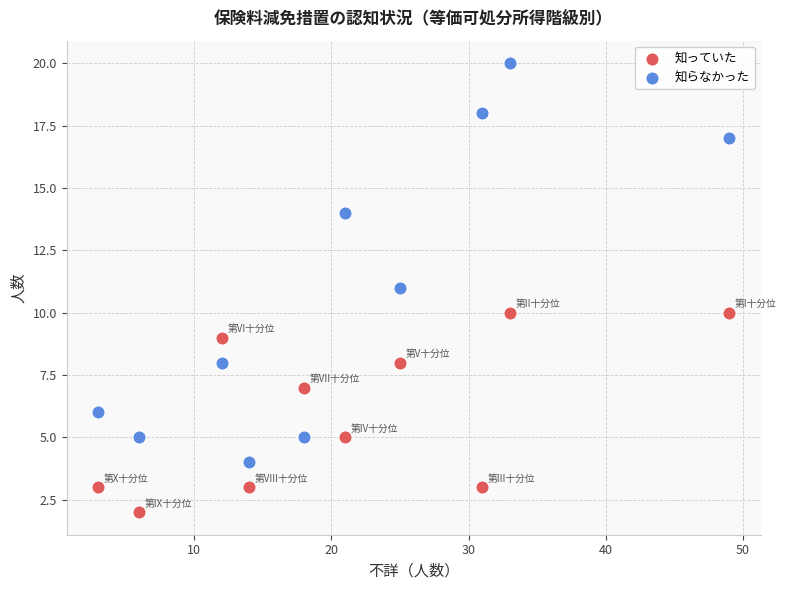

In the 知らなかった series, what Y value is closest to 12?

11